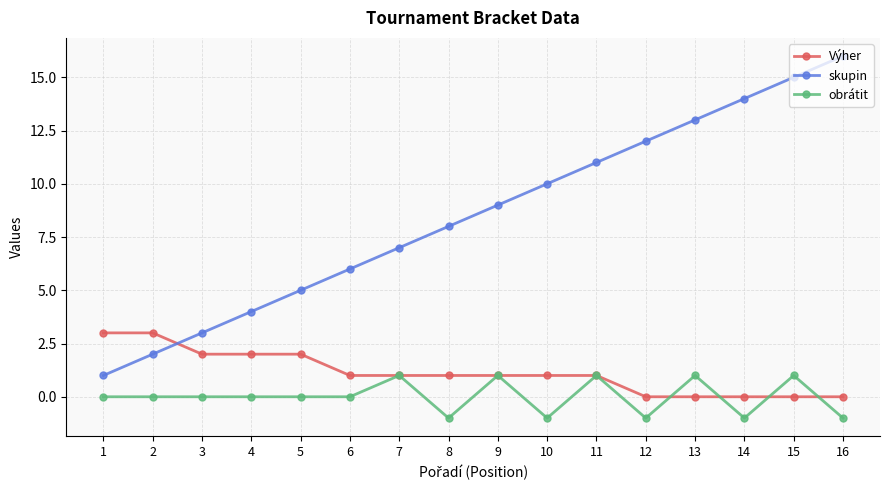

Which category has the highest value across all series?

16